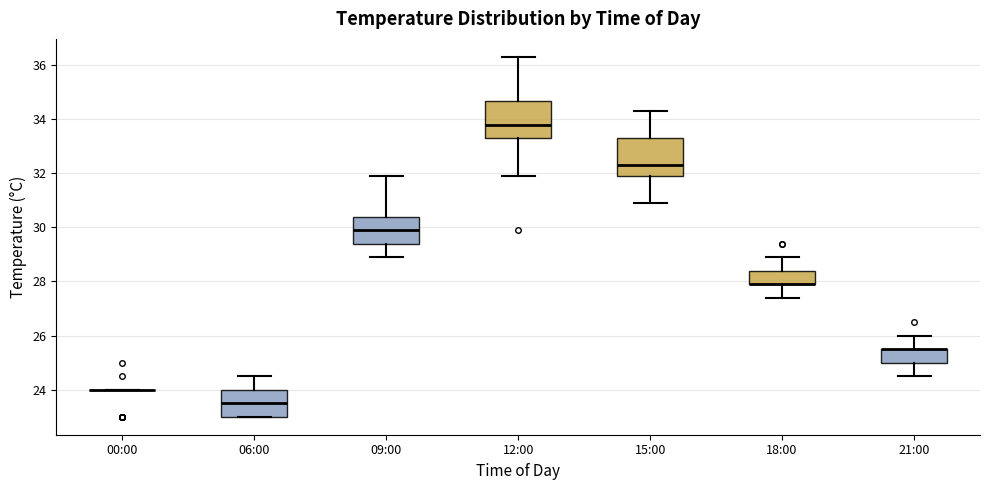

Reading left to right, read every box against the y-axis: the position of its median line, the range the box covers, and the ends of its whiskers. The values are not printed on the chart, so give them approximately, as read against the axis.

00:00: box collapsed to a line at 24.0, whiskers 24.0 to 24.0
06:00: median 23.6, box 23.0 to 24.0, whiskers 23.0 to 24.6
09:00: median 30.0, box 29.4 to 30.4, whiskers 29.0 to 32.0
12:00: median 33.8, box 33.4 to 34.6, whiskers 32.0 to 36.4
15:00: median 32.4, box 32.0 to 33.4, whiskers 31.0 to 34.4
18:00: median 28.0 (drawn on the box's lower edge), box 28.0 to 28.4, whiskers 27.4 to 29.0
21:00: median 25.6 (drawn on the box's upper edge), box 25.0 to 25.6, whiskers 24.6 to 26.0